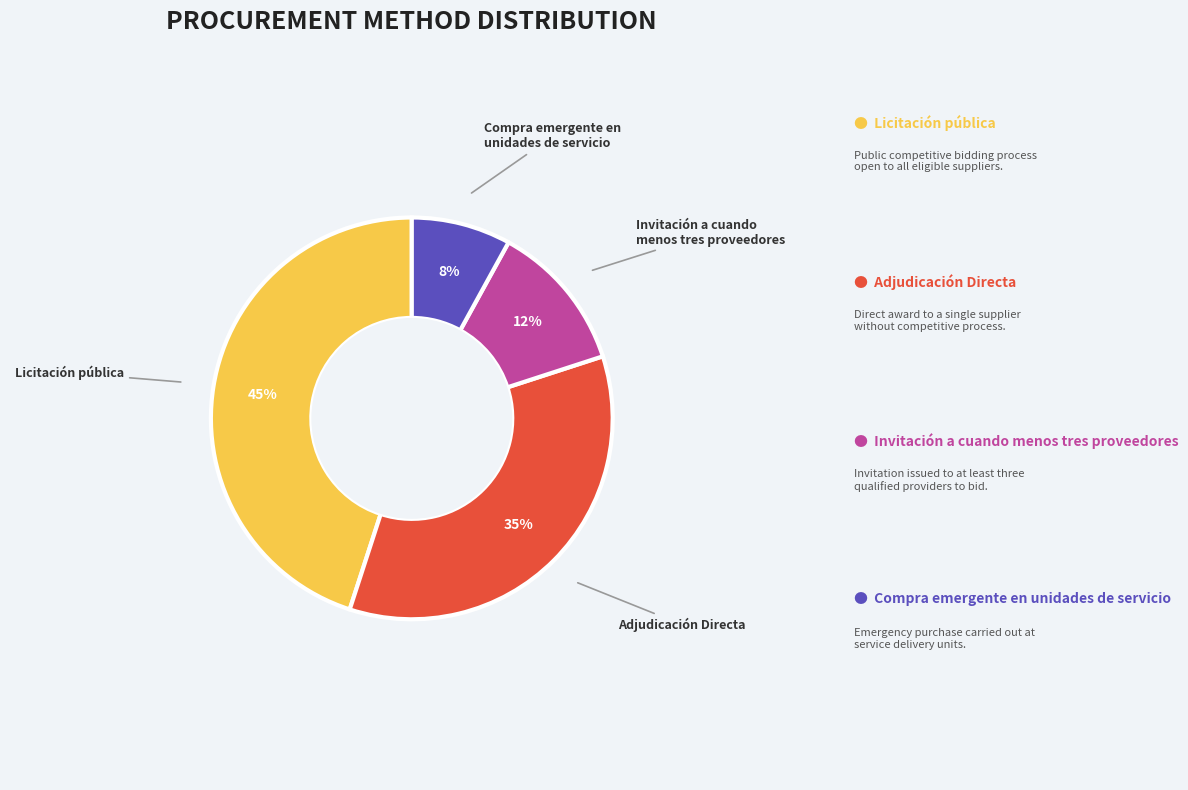

To the nearest percent, what is the difference between the largest and smallest slice percentages?

37%